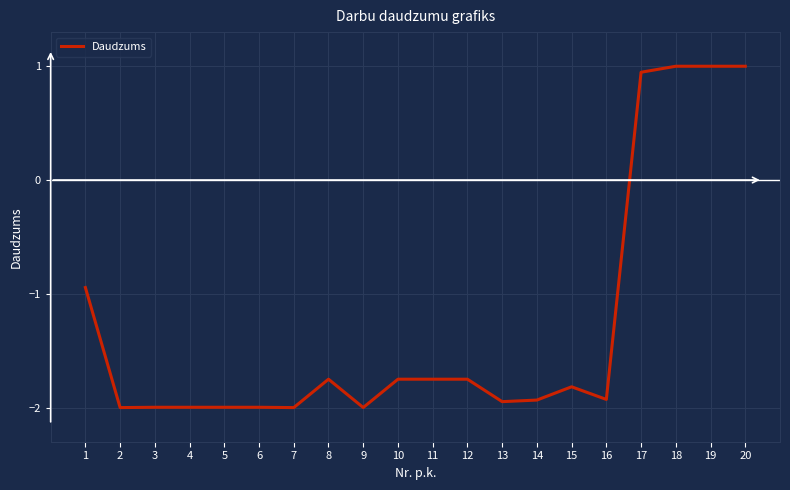

True or false: the data shows -1.0 at 11.

False